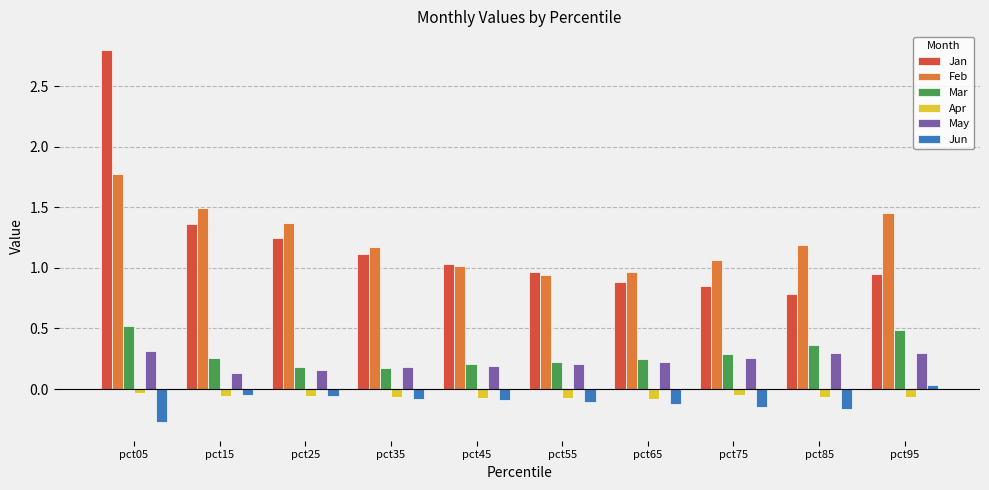

The Feb series shows 1.4 at pct25. True or false?

True